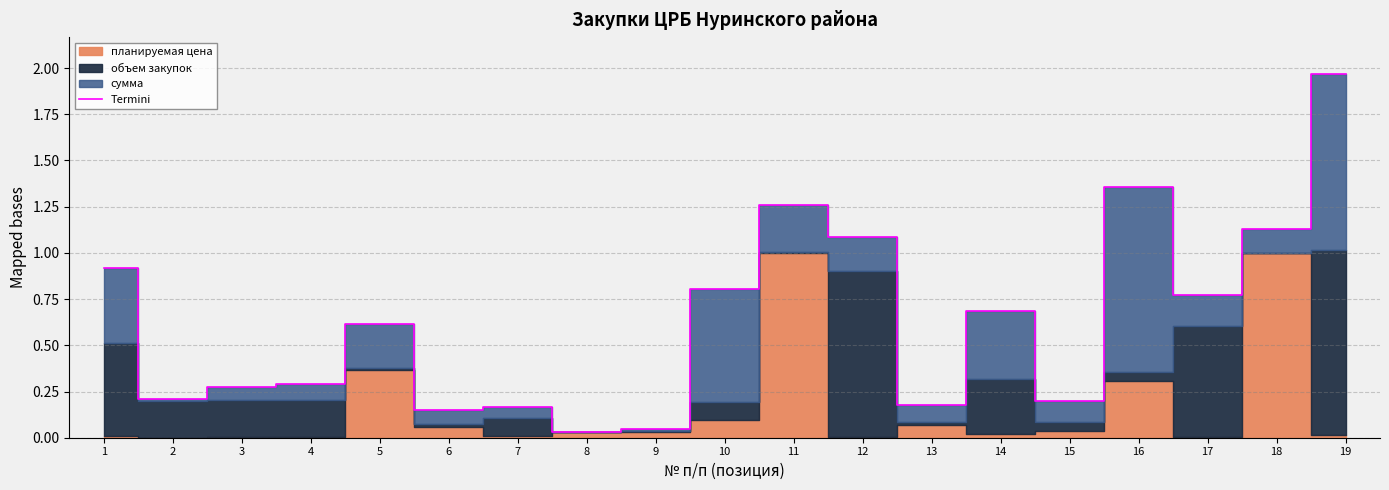

What is the greatest value displayed?

2.0